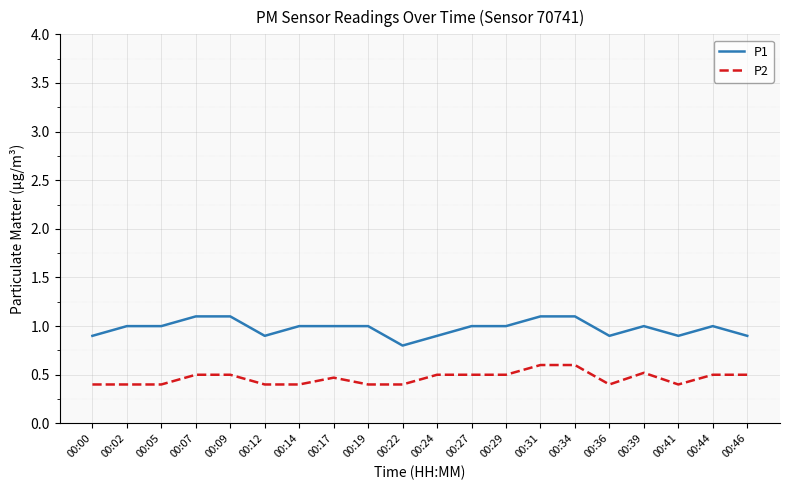

What is the maximum value for P2?

0.6